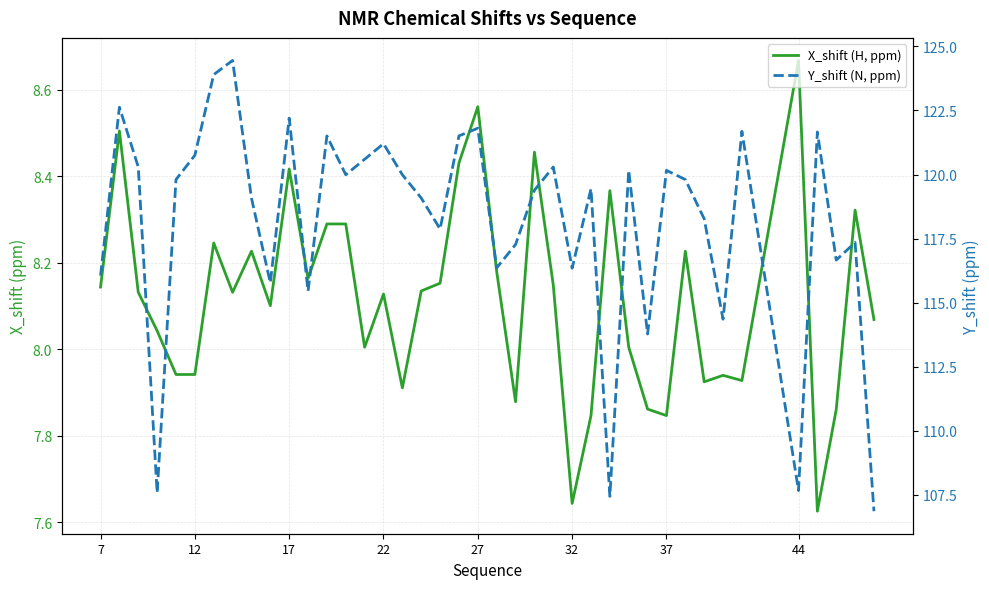

True or false: Y_shift (N, ppm) has more than 2 points higher than both neighbors.

True